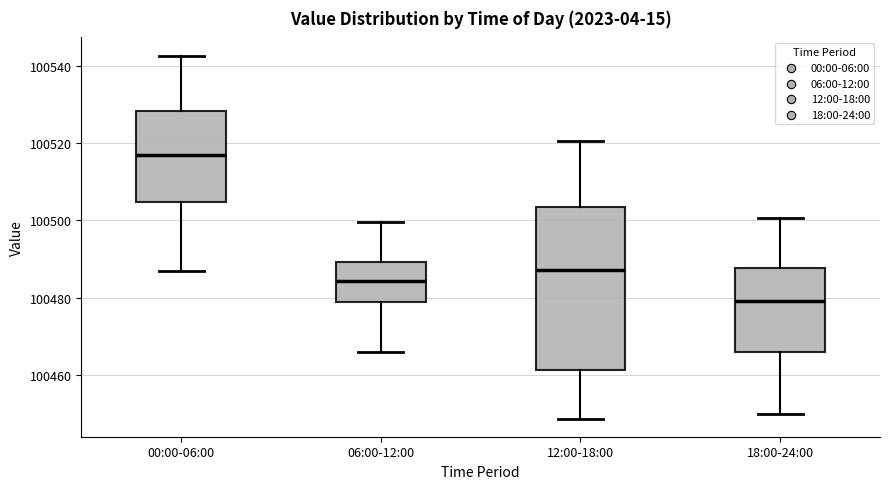

Where does the upper whisker of the box for 06:00-12:00 end on the y-axis? The values are not printed on the chart, so give them approximately, as read against the axis.

100500